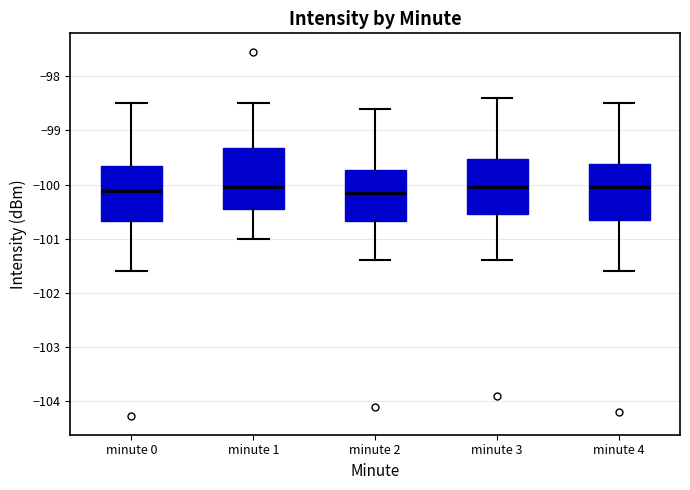

Where does the median line of the box for minute 4 sit on the y-axis? The values are not printed on the chart, so give them approximately, as read against the axis.

-100.0